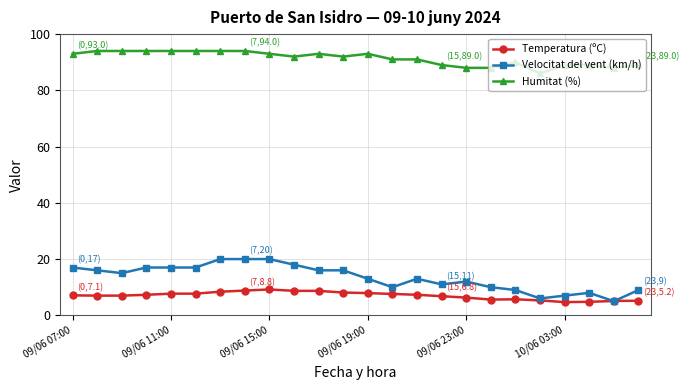

True or false: Humitat (%) and Velocitat del vent (km/h) cross at least once.

False